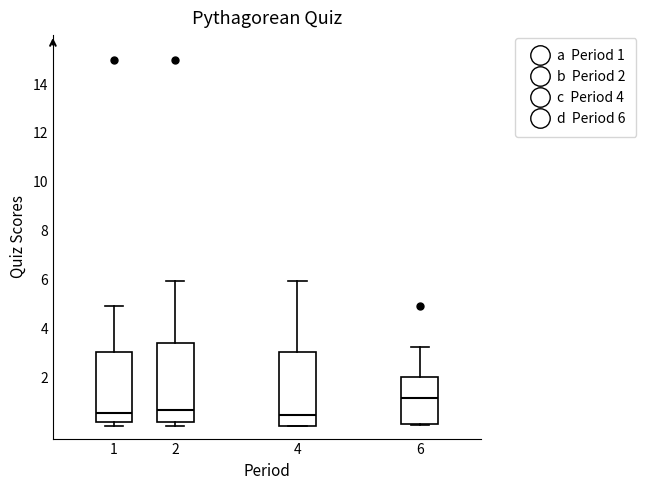

Which box's median line is the highest?

6